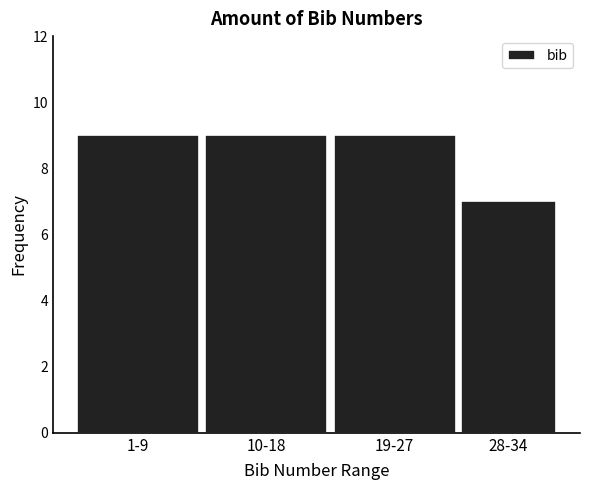

Reading left to right, transcribe all the data shown in this chart.

1-9=9	10-18=9	19-27=9	28-34=7